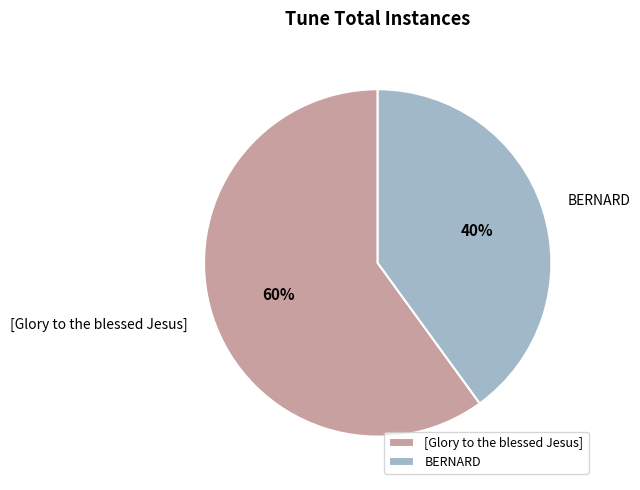

Rank the categories by value from lowest to highest.

BERNARD, [Glory to the blessed Jesus]